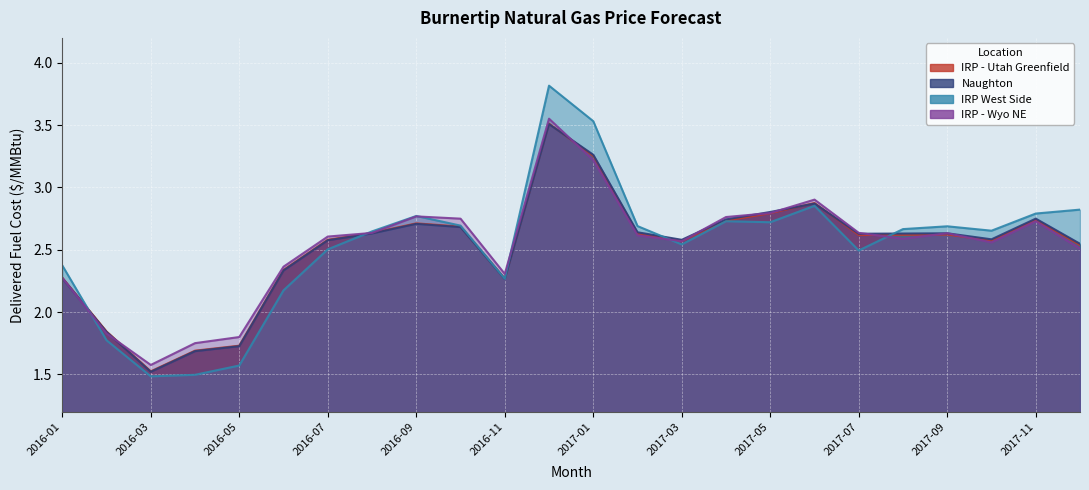

What is the difference between the IRP - Wyo NE values at 2016-09 and 2016-02?

0.9